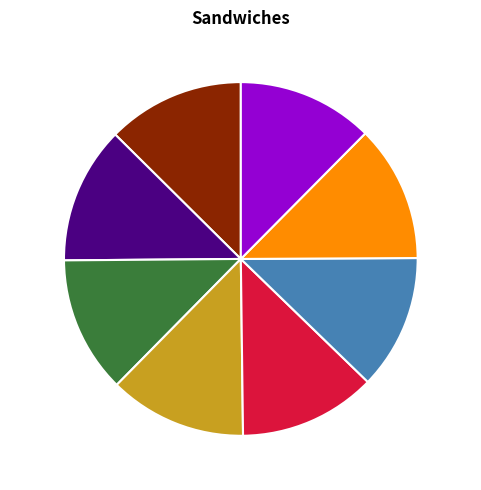

What percentage is NOT represented by sec 70-80?

87.6%